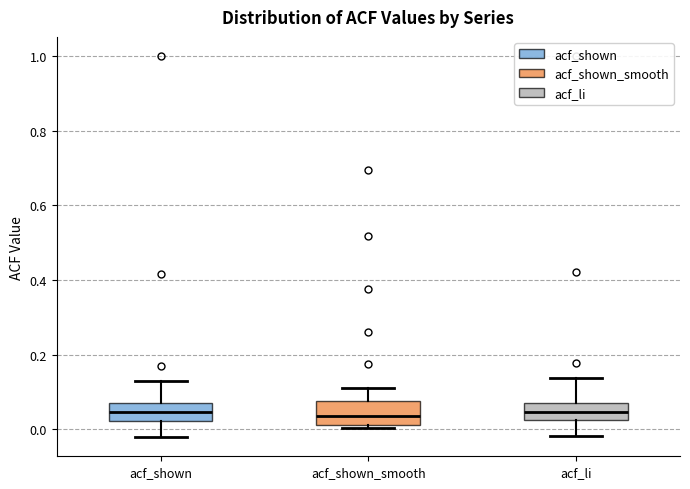

Reading left to right, transcribe this box plot: for each box, give where its median line is, the range the box spans, and where its two whiskers end, as read against the y-axis. The values are not printed on the chart, so give them approximately, as read against the axis.

acf_shown: median 0.04, box 0.02 to 0.08, whiskers -0.02 to 0.12
acf_shown_smooth: median 0.04, box 0.02 to 0.08, whiskers 0.00 to 0.12
acf_li: median 0.04, box 0.02 to 0.08, whiskers -0.02 to 0.14